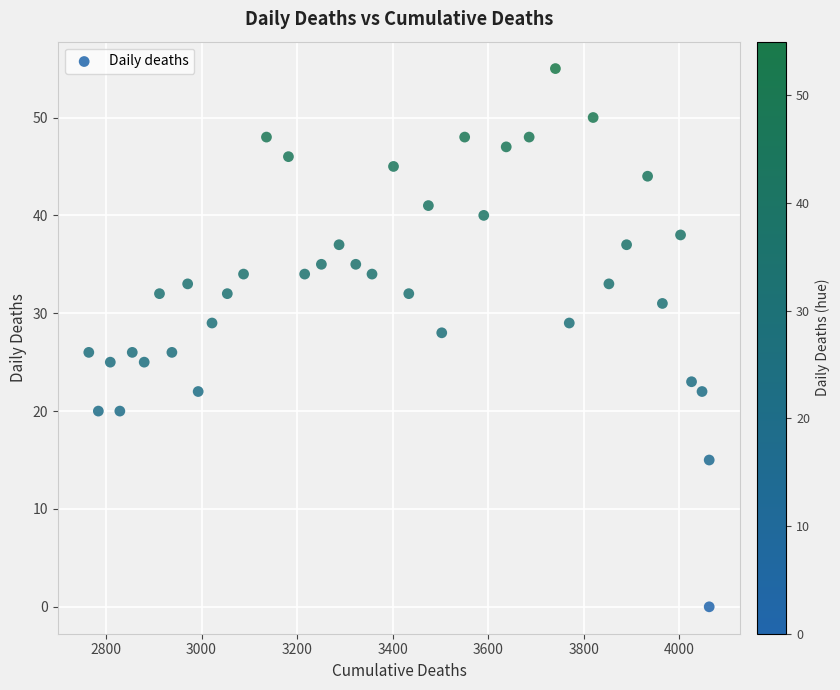

What is the range of Y values (max minus min)?

55